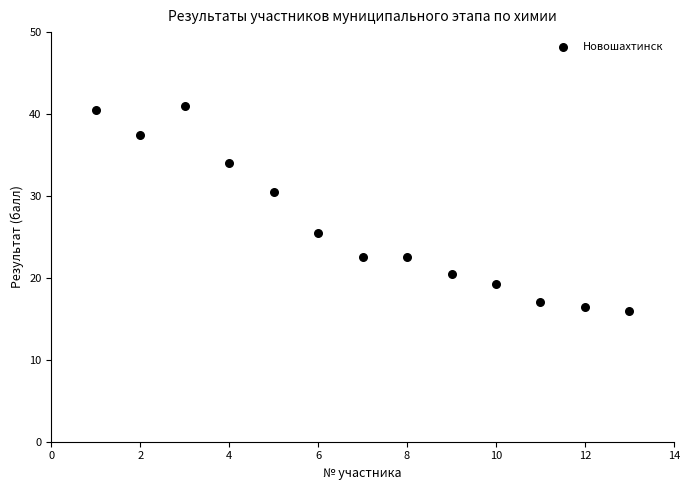

What is the range of X values (max minus min)?

12.0